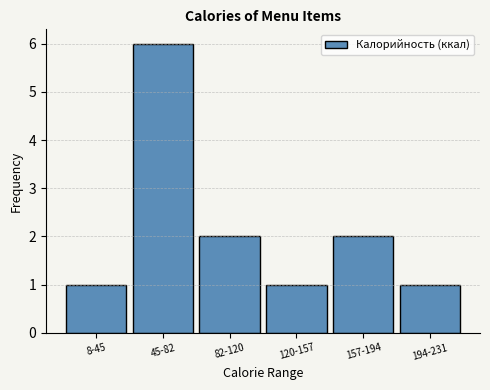

Reading right to left, what are all the values shown in this chart?

194-231=1	157-194=2	120-157=1	82-120=2	45-82=6	8-45=1